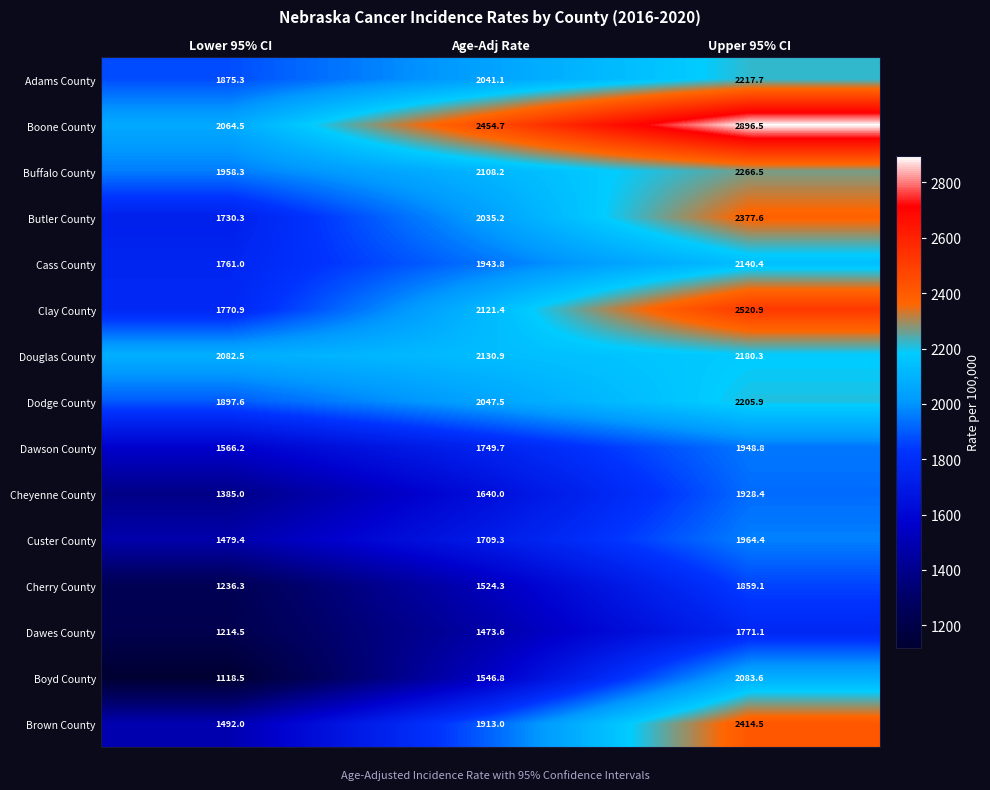

At which label does Dawes County first exceed 1473?

Age-Adj Rate